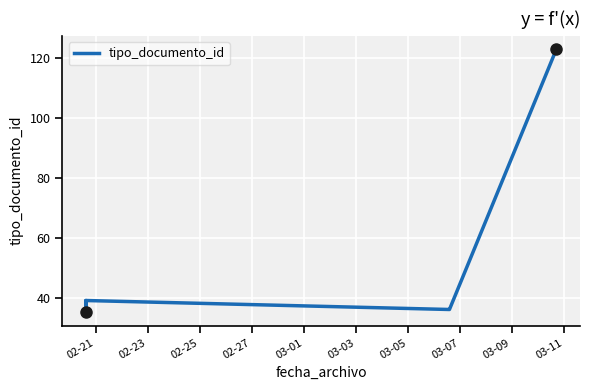

What is the value of the 8th point from the left?

36